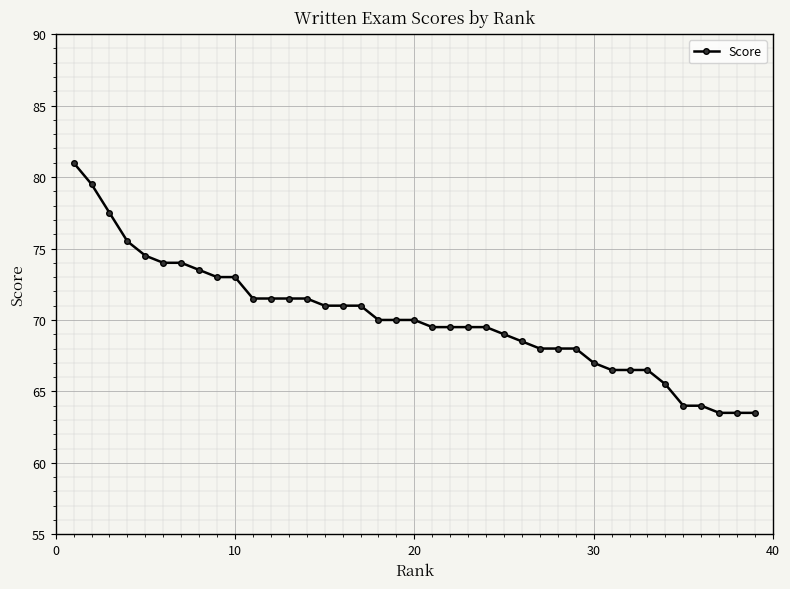

How many data points are less than 70?

19